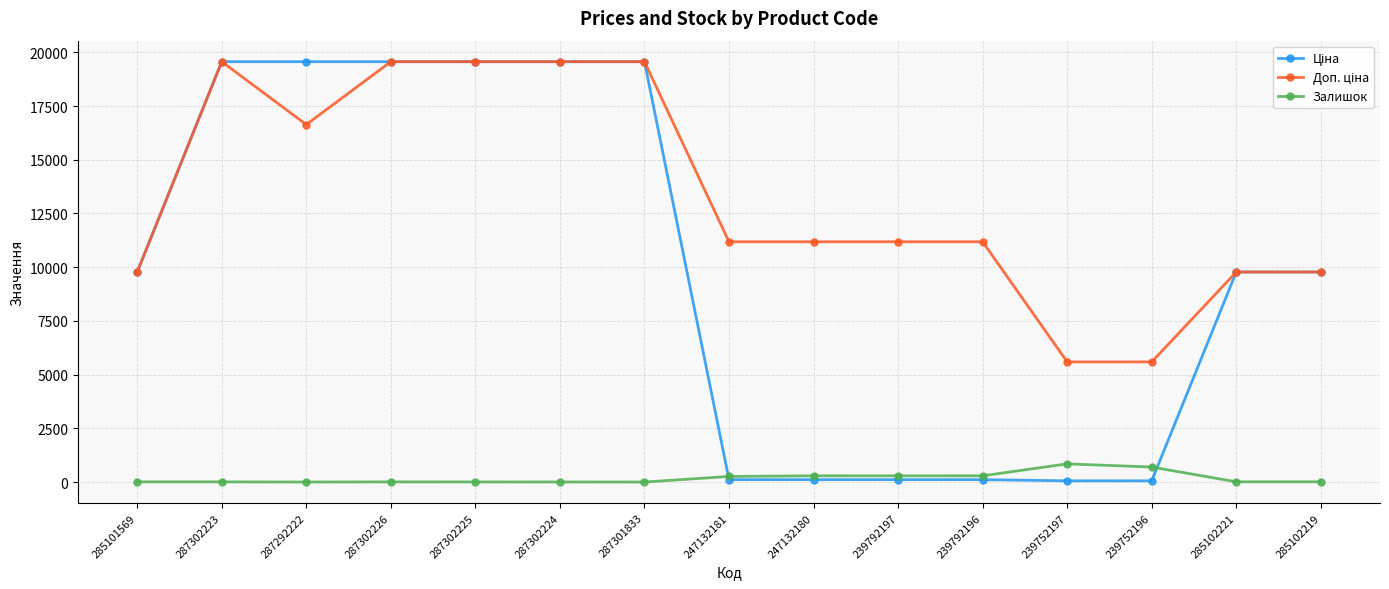

What is the label of the 10th point from the right?

287302224